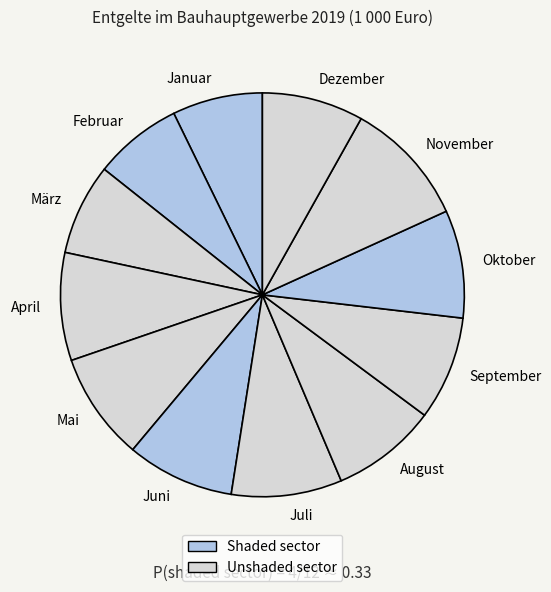

What percentage do Februar and August together represent?

15.5%